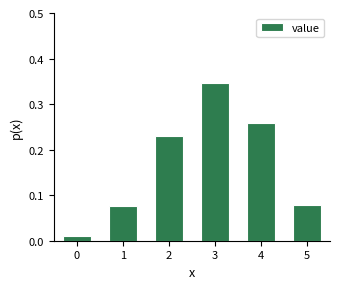

Between 0 and 5, which is larger?

5